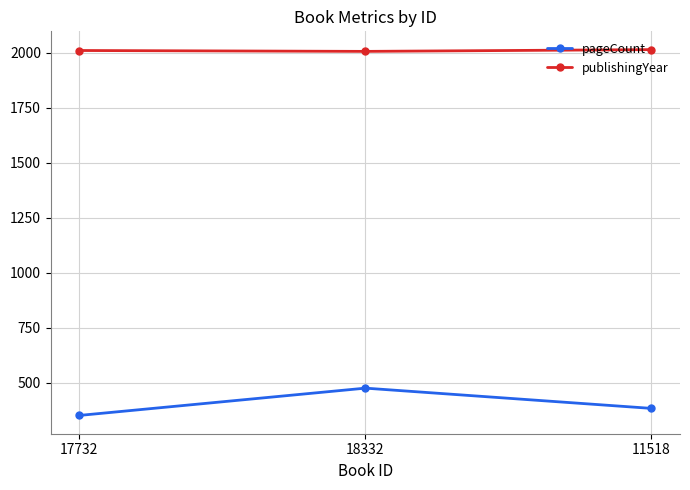

What is the spread (max minus min) of values at 11518?

1630